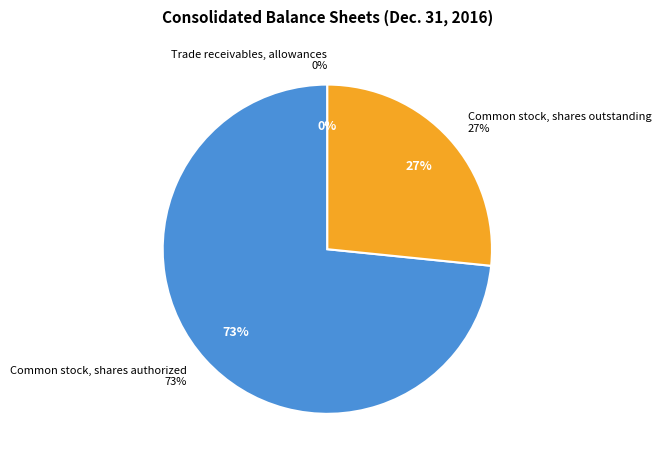

What percentage do Common stock, shares outstanding and Common stock, shares authorized together represent?

100.0%